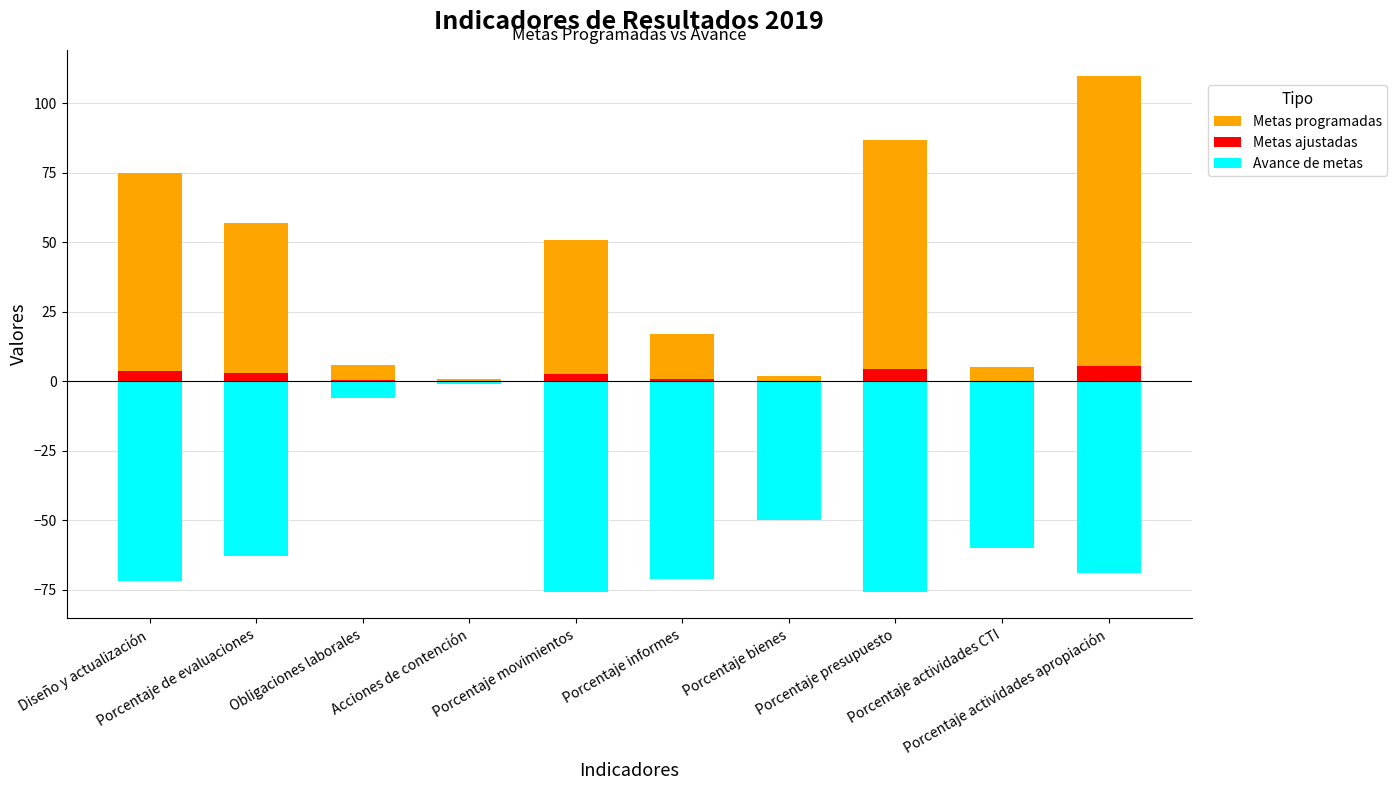

What is the maximum value for Avance de metas?

-1.0